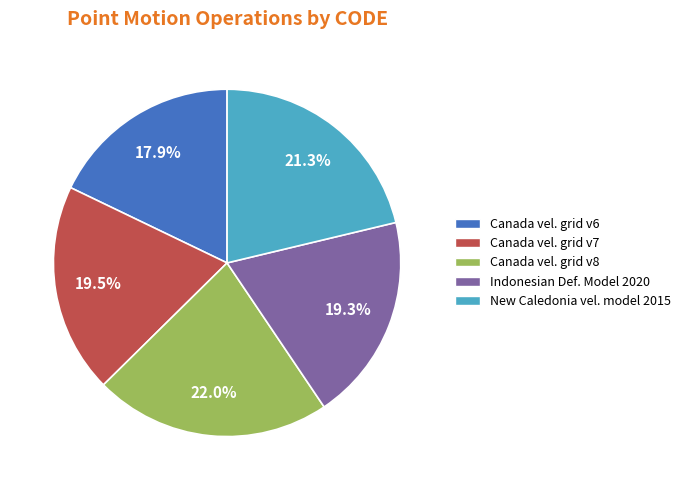

Is there any slice that represents more than half of the pie?

No